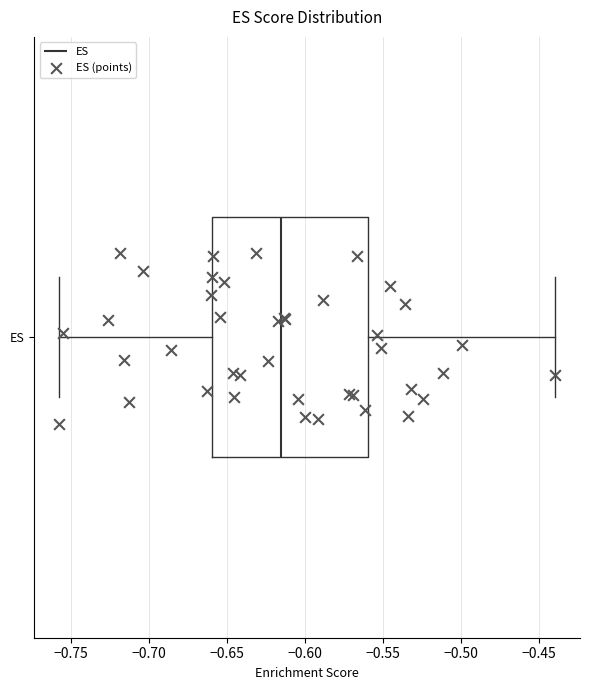

Transcribe this box plot: give where the median line is, the range the box spans, and where the two whiskers end, as read against the x-axis. The values are not printed on the chart, so give them approximately, as read against the axis.

median -0.615, box -0.660 to -0.560, whiskers -0.755 to -0.440